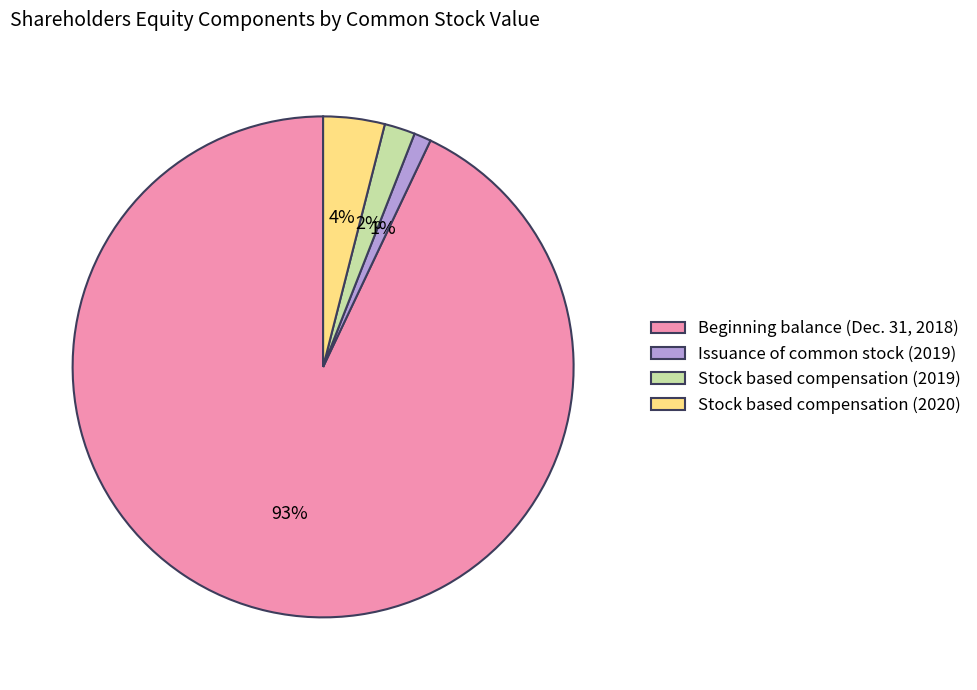

Is Stock based compensation (2020) the majority of the pie?

No